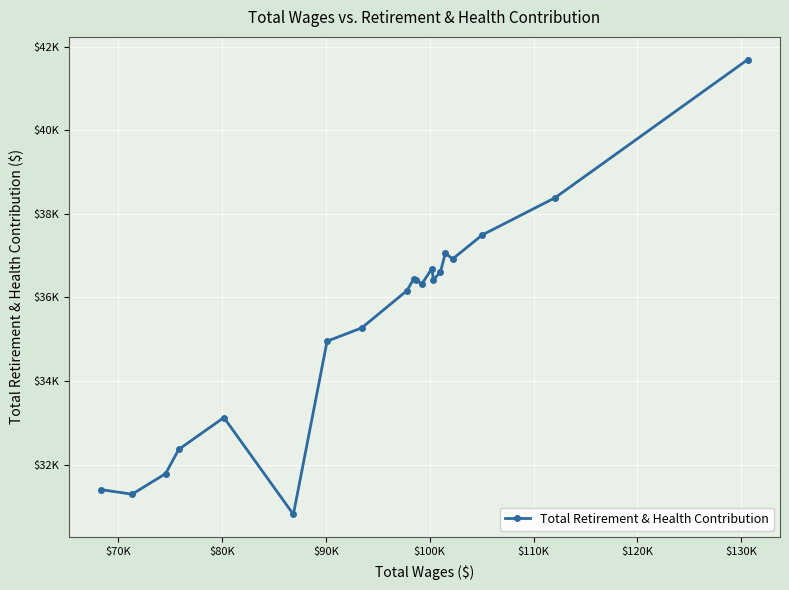

Is this an area chart (filled region under the line)?

No